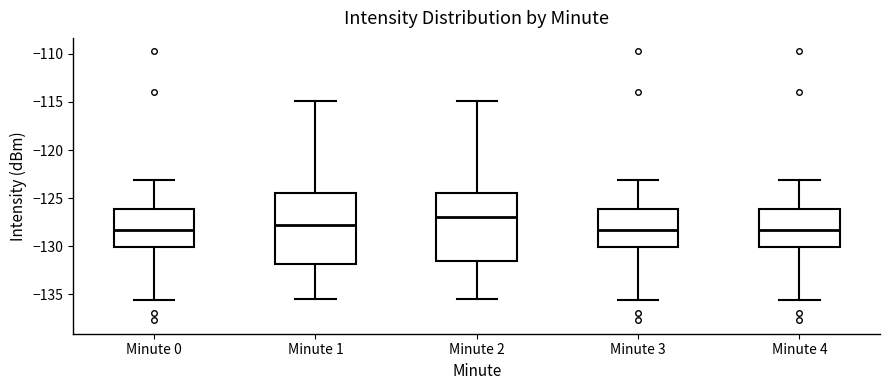

Where is the lower edge of the box for Minute 4 on the y-axis? The values are not printed on the chart, so give them approximately, as read against the axis.

-130.0